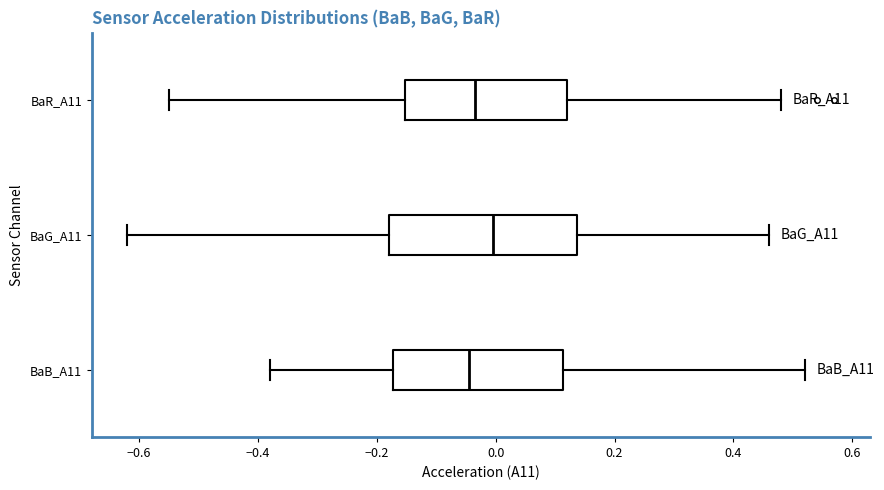

Comparing the boxes themselves (not the whiskers), which one is the widest?

BaG_A11